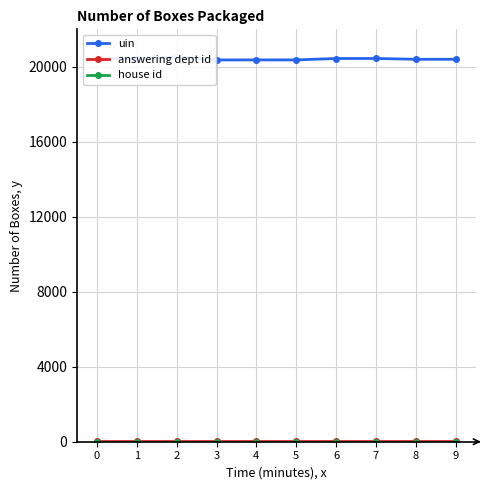

What is the spread (max minus min) of values at 1?

20440